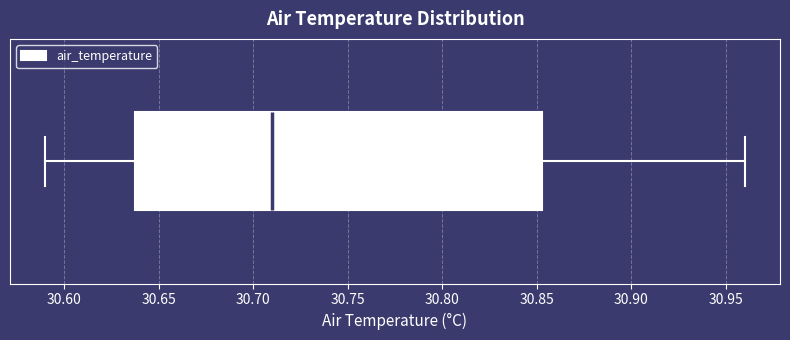

Where does the right whisker of the box end on the x-axis? The values are not printed on the chart, so give them approximately, as read against the axis.

30.960